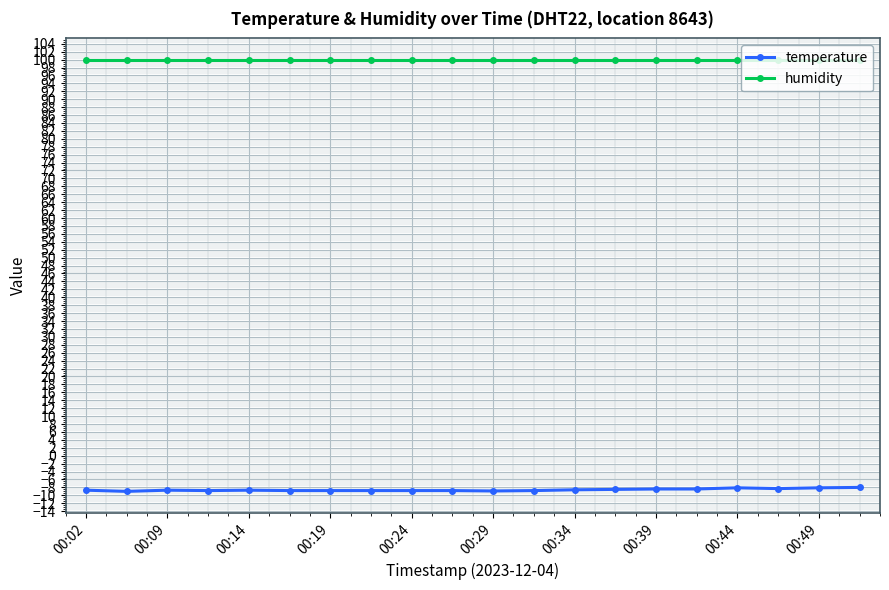

What is the smallest value displayed?

-9.0